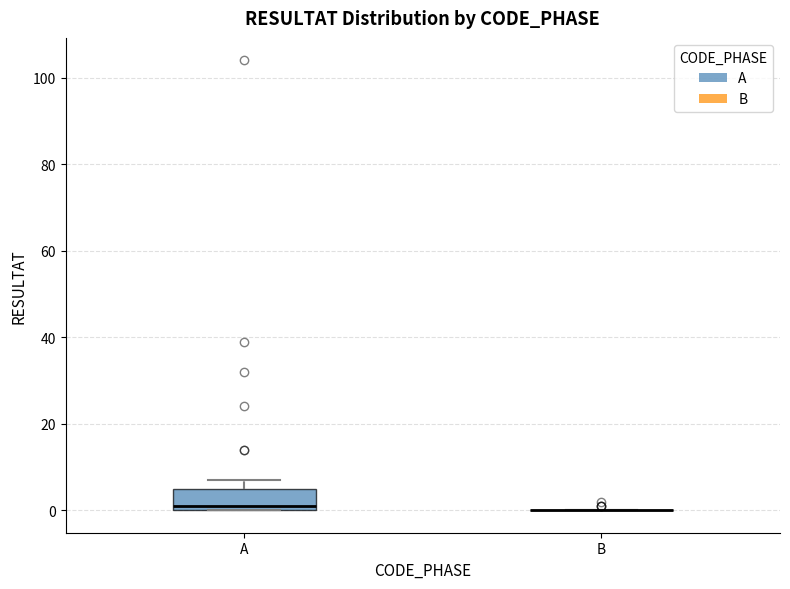

Reading left to right, read every box against the y-axis: the position of its median line, the range the box covers, and the ends of its whiskers. The values are not printed on the chart, so give them approximately, as read against the axis.

A: median 2, box 0 to 6, whiskers 0 to 8
B: box collapsed to a line at 0, whiskers 0 to 0